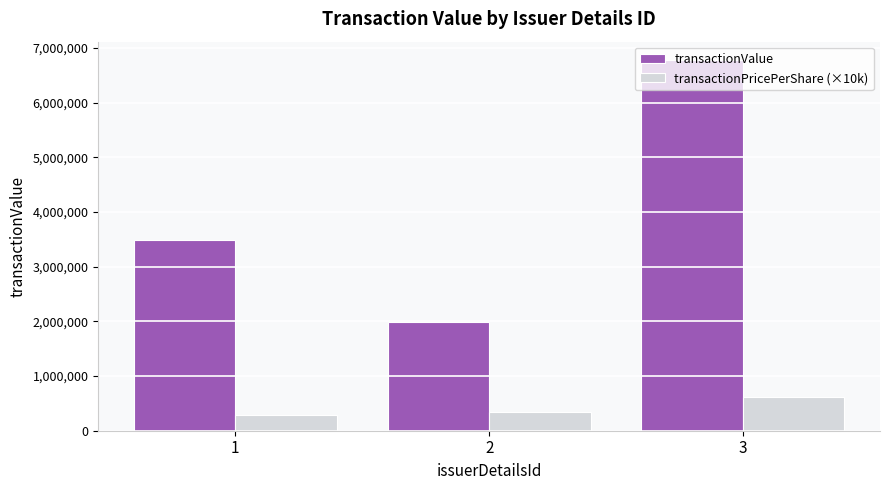

Where is transactionValue nearest to the value 4378709?

1